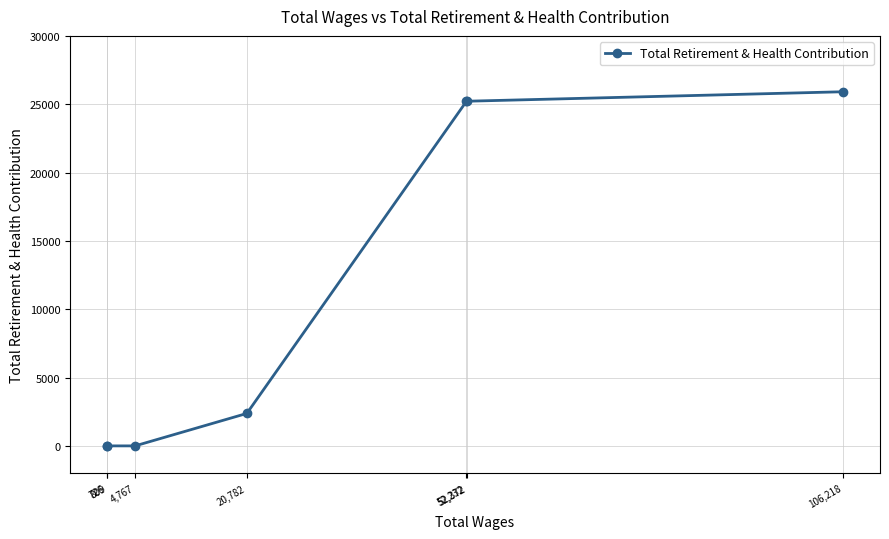

What is the difference between the maximum and minimum values?

25913